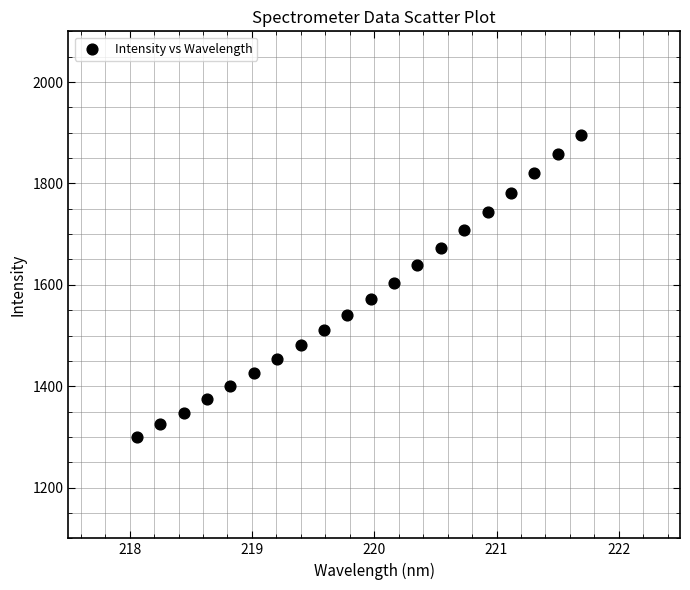

What is the range of X values (max minus min)?

3.6